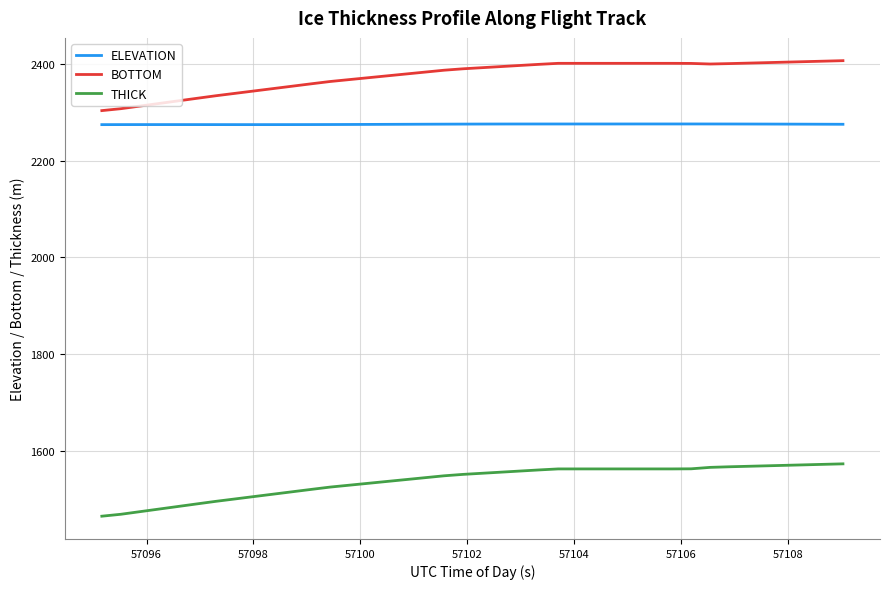

Which series has the largest total across all categories?

BOTTOM